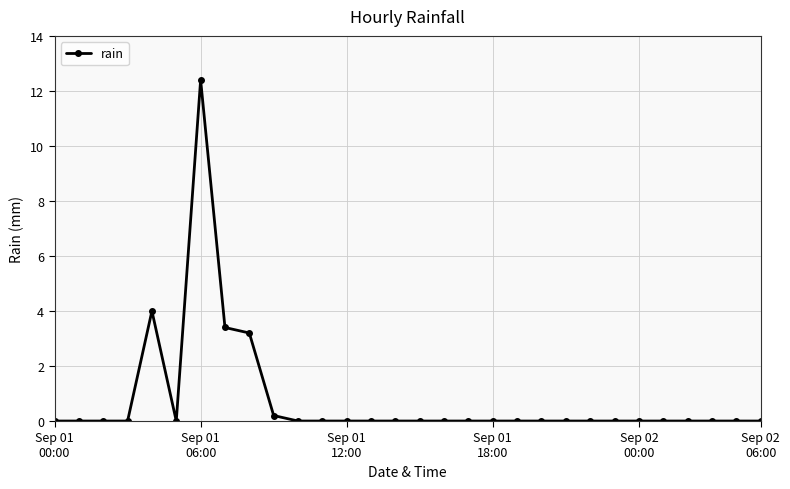

What is the greatest value displayed?

12.4